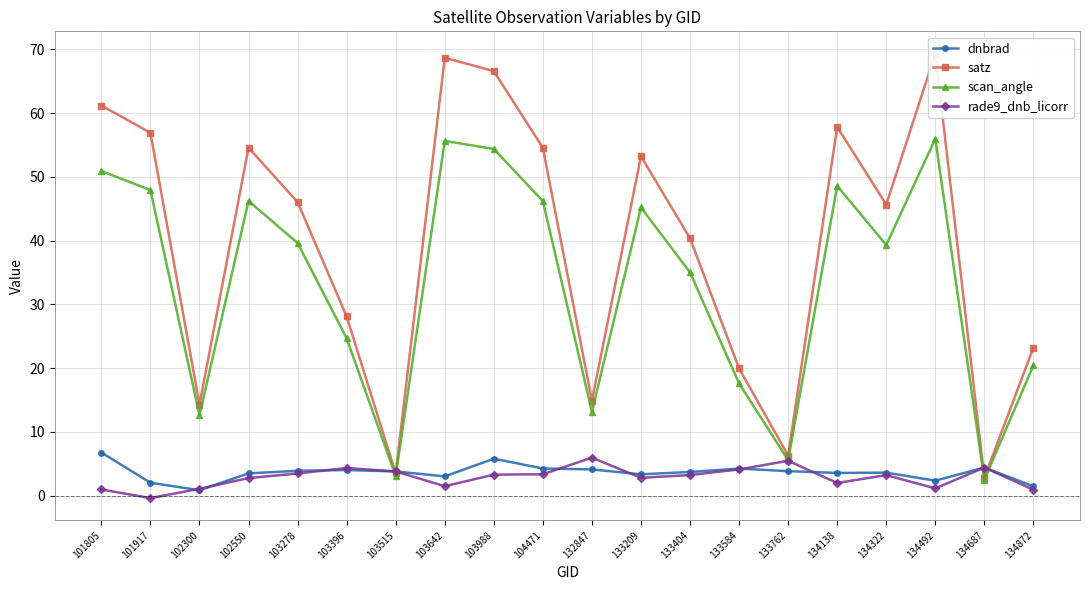

How many intersections are there between satz and rade9_dnb_licorr?

4